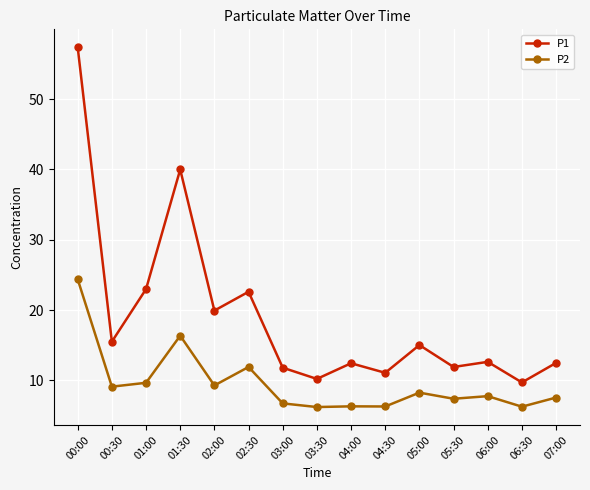

At 05:00, list the series in order from largest to smallest.

P1, P2